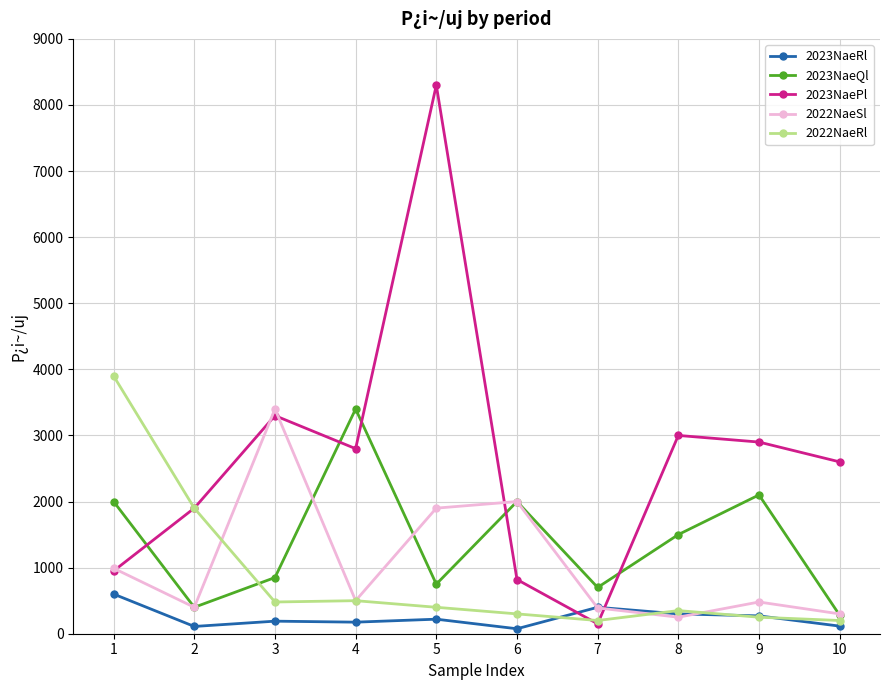

True or false: 2022NaeRl and 2022NaeSl intersect in this chart.

True